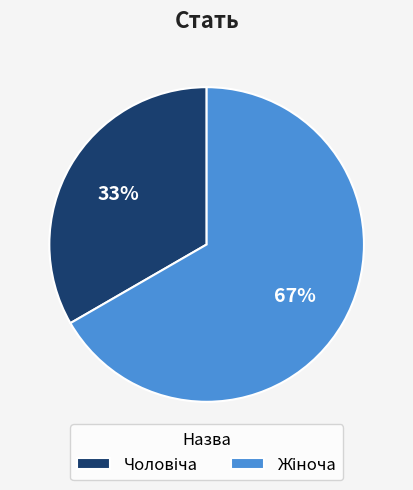

To the nearest percent, what is the difference between the Чоловіча and Жіноча slice percentages?

33%